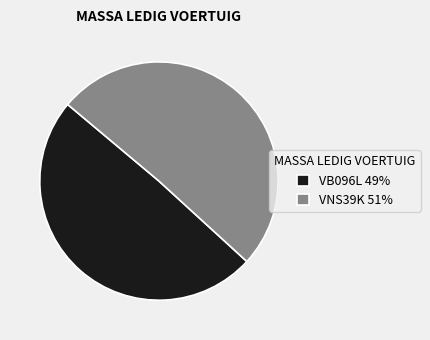

Do VB096L 49% and VNS39K 51% together represent more than half of the pie?

Yes